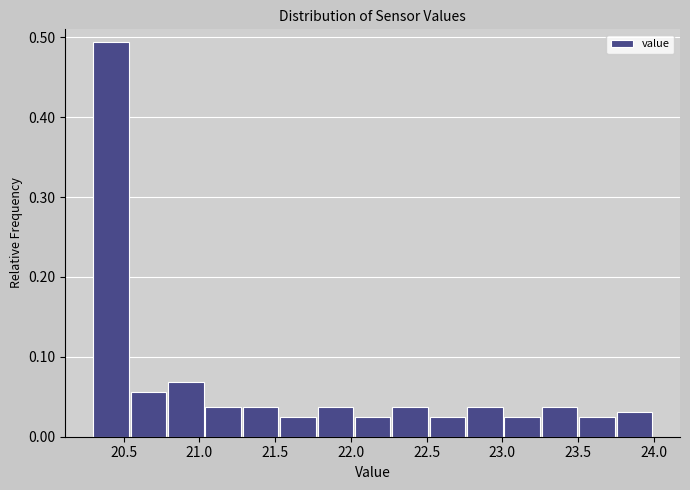

Reading left to right, list every bar in this chart as the range it spans on the x-axis followed by its height. Neither the bar edges nor the heights are printed on the chart, so give them approximately, as read against the axes.

20.30 to 20.55: 0.49
20.55 to 20.80: 0.06
20.80 to 21.05: 0.07
21.05 to 21.30: 0.04
21.30 to 21.55: 0.04
21.55 to 21.80: 0.03
21.80 to 22.05: 0.04
22.05 to 22.25: 0.03
22.25 to 22.50: 0.04
22.50 to 22.75: 0.03
22.75 to 23.00: 0.04
23.00 to 23.25: 0.03
23.25 to 23.50: 0.04
23.50 to 23.75: 0.03
23.75 to 24.00: 0.03